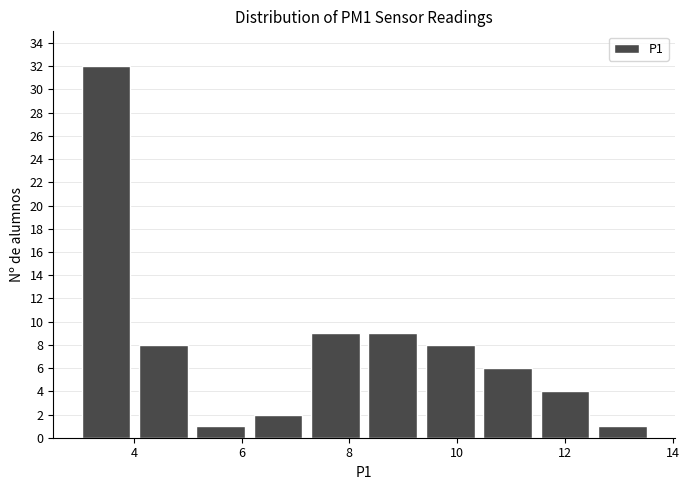

Which range on the x-axis has the tallest bar?

3.0 to 4.0